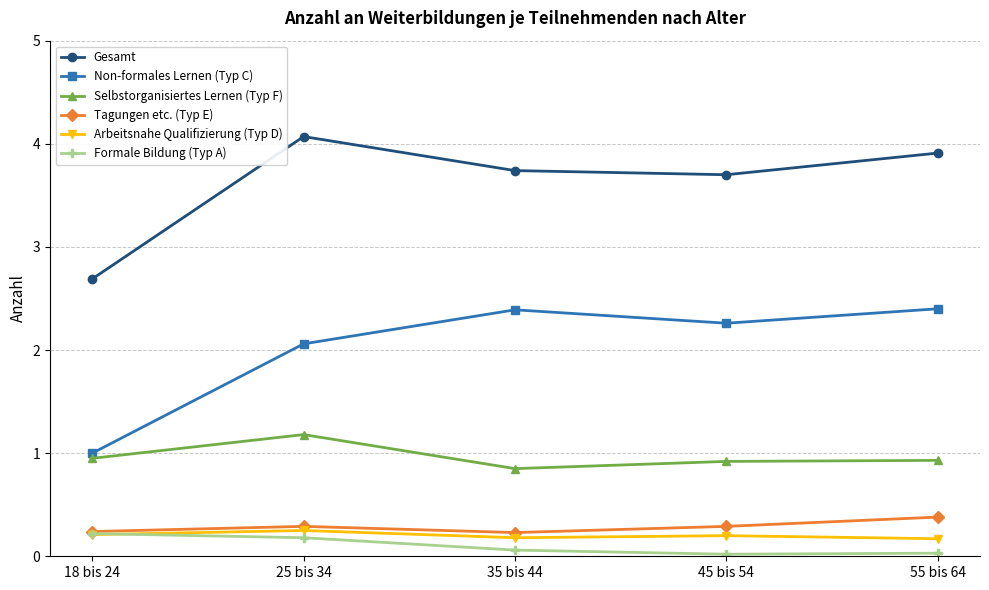

True or false: Selbstorganisiertes Lernen (Typ F) and Tagungen etc. (Typ E) cross at least once.

False